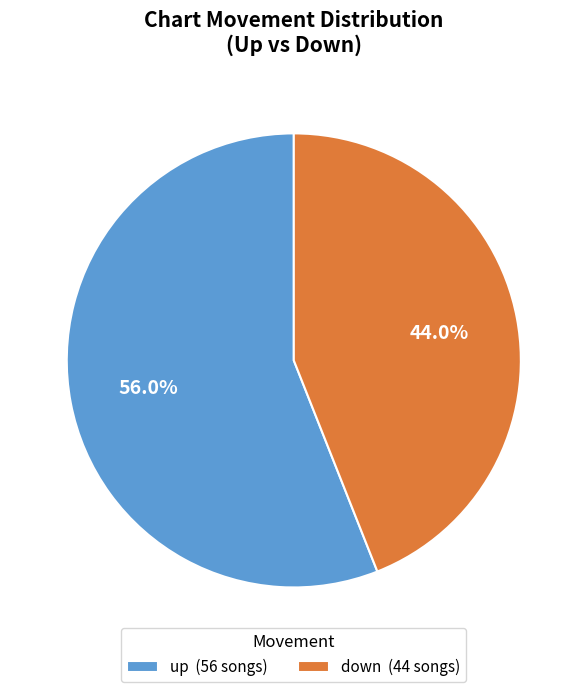

How many segments does this pie chart have?

2